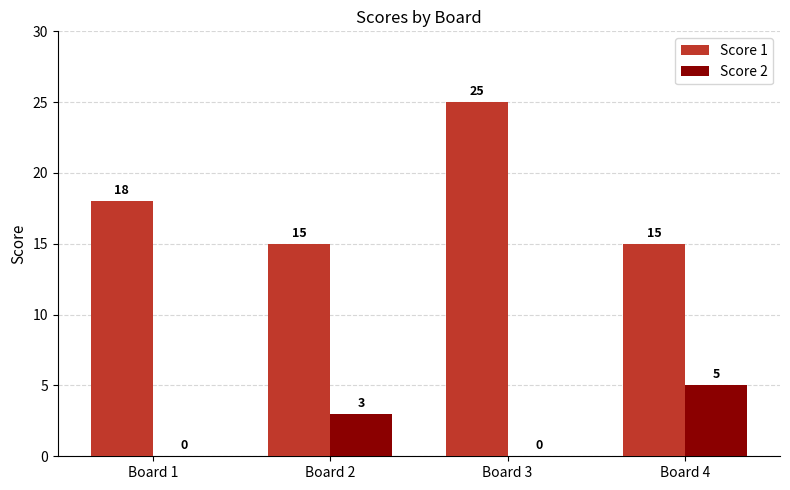

The Score 1 series shows 9 at Board 2. True or false?

False